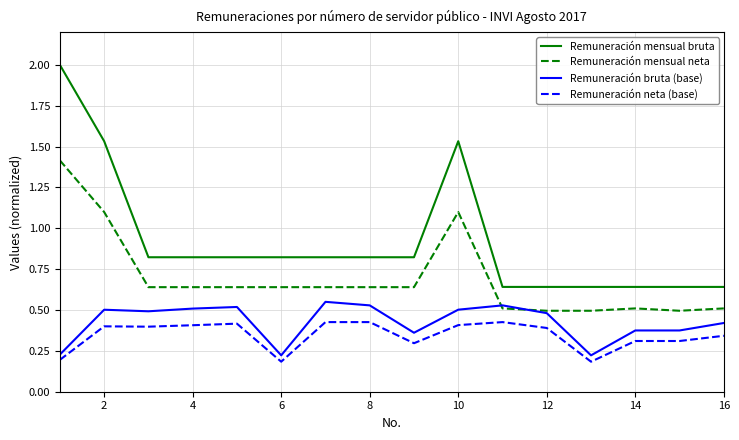

What is the greatest value displayed?

2.0